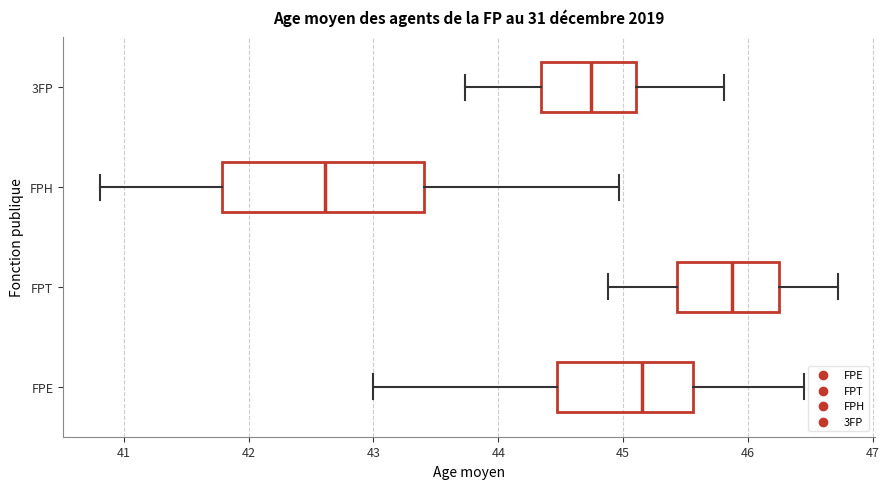

Comparing the boxes themselves (not the whiskers), which one is the widest?

FPH